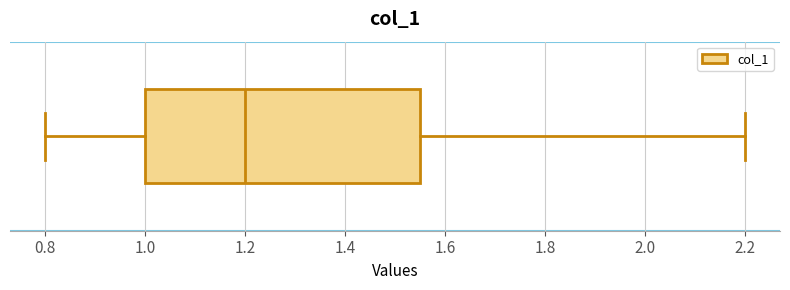

Where does the median line of the box sit on the x-axis? The values are not printed on the chart, so give them approximately, as read against the axis.

1.20